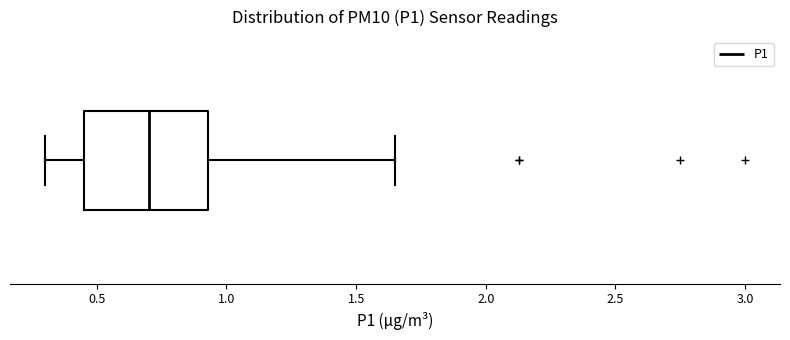

Read this box plot against the x-axis: the position of the median line, the range covered by the box, and the ends of both whiskers. The values are not printed on the chart, so give them approximately, as read against the axis.

median 0.70, box 0.45 to 0.95, whiskers 0.30 to 1.65